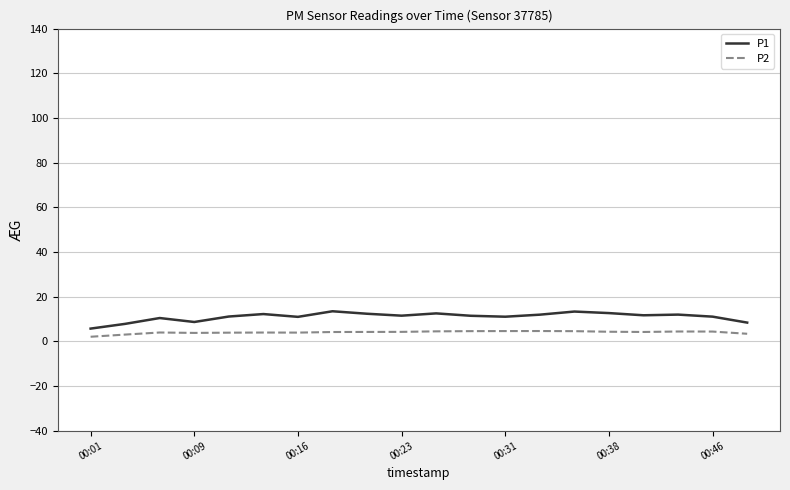

List the series in order of their peak value, highest first.

P1, P2